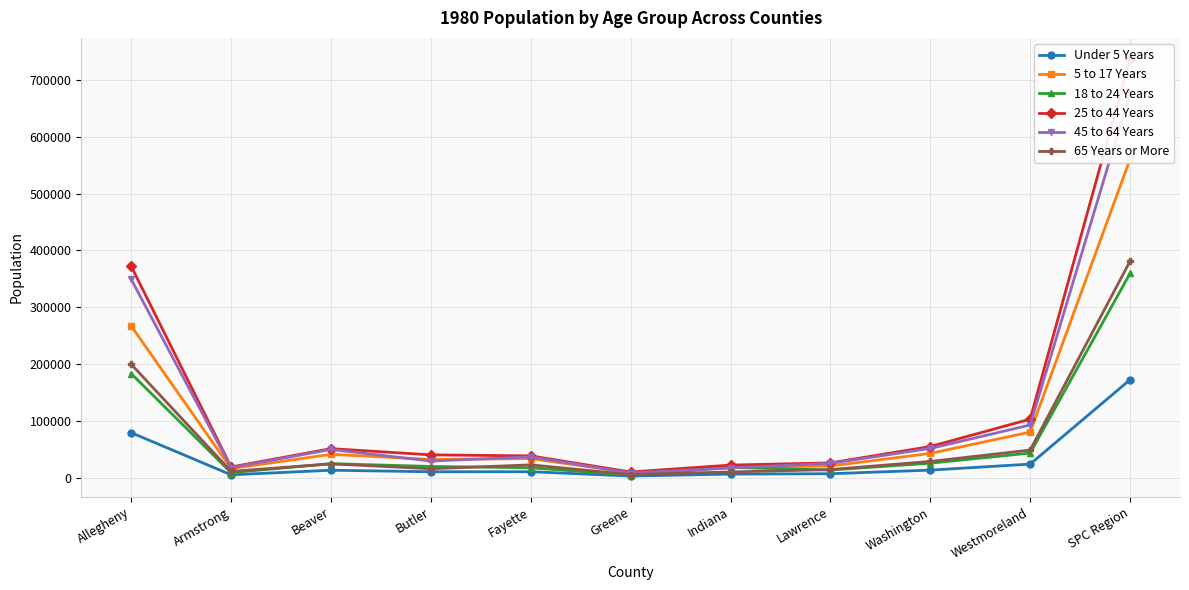

Does the chart have visible grid lines?

Yes